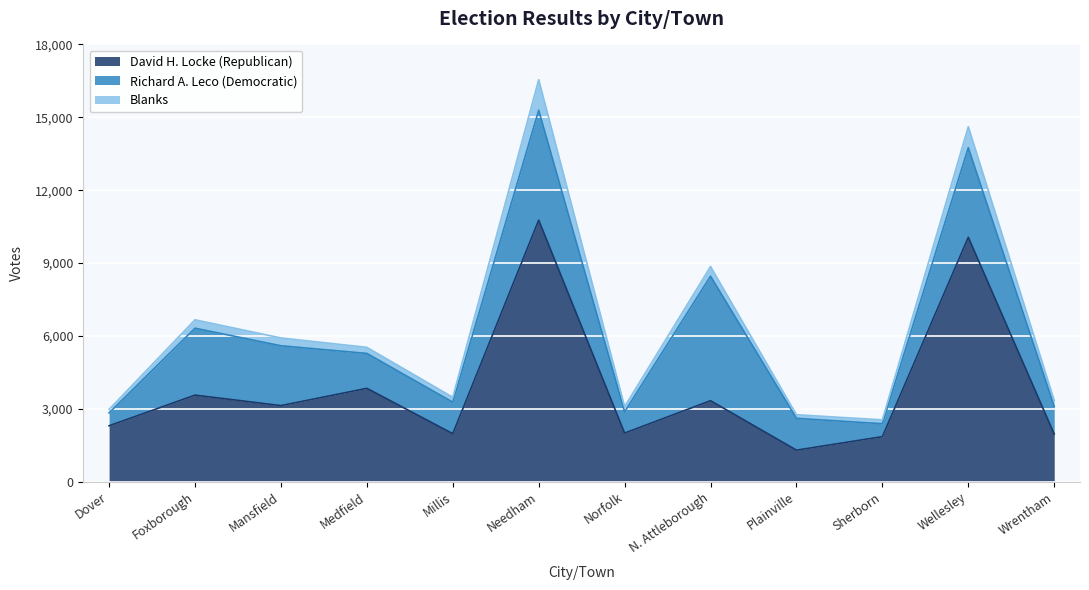

Where is the first local maximum for Blanks?

Foxborough